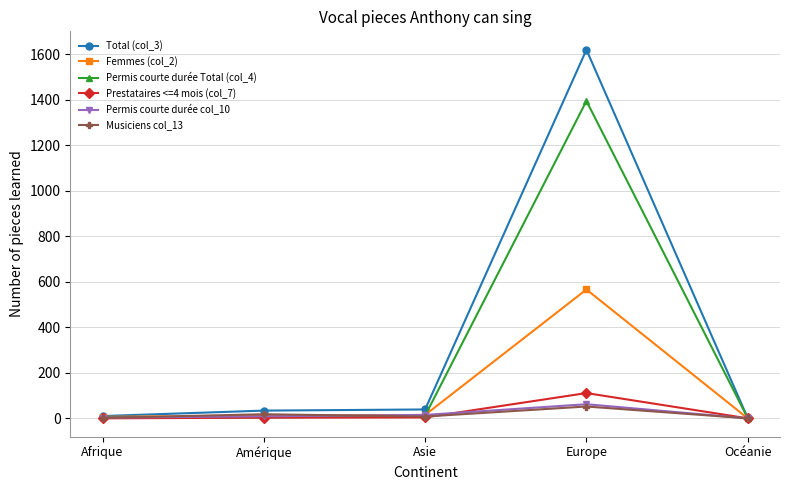

What is the difference between the highest and lowest values at Océanie?

1